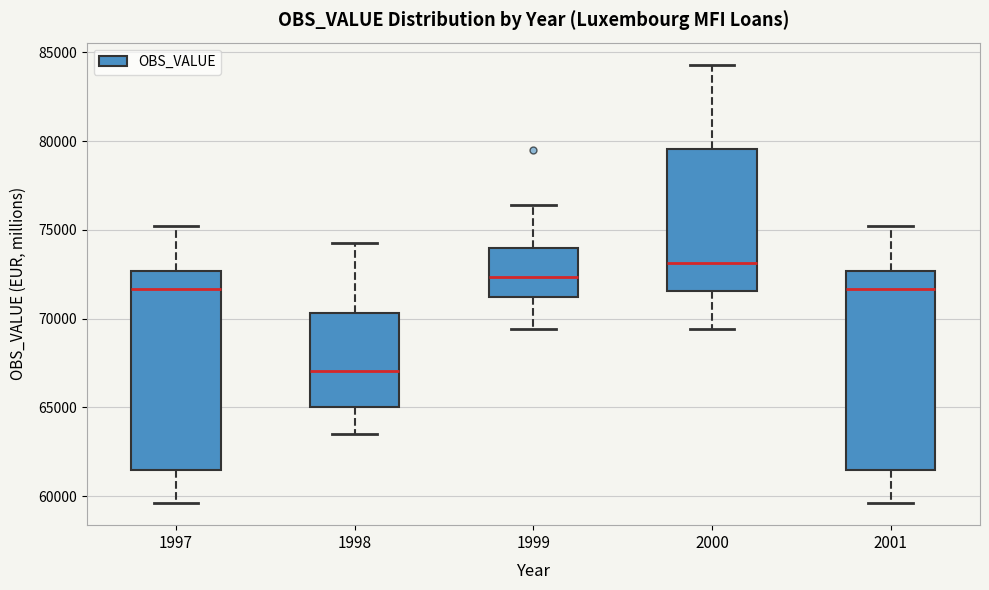

Which box's median line is the highest?

2000